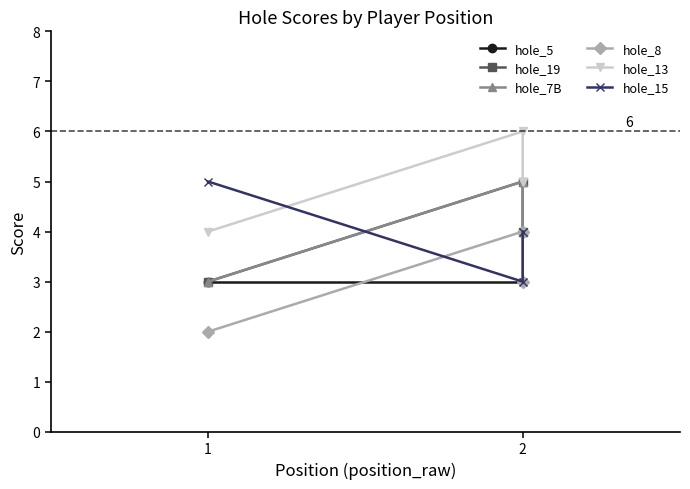

Does the chart have visible grid lines?

No